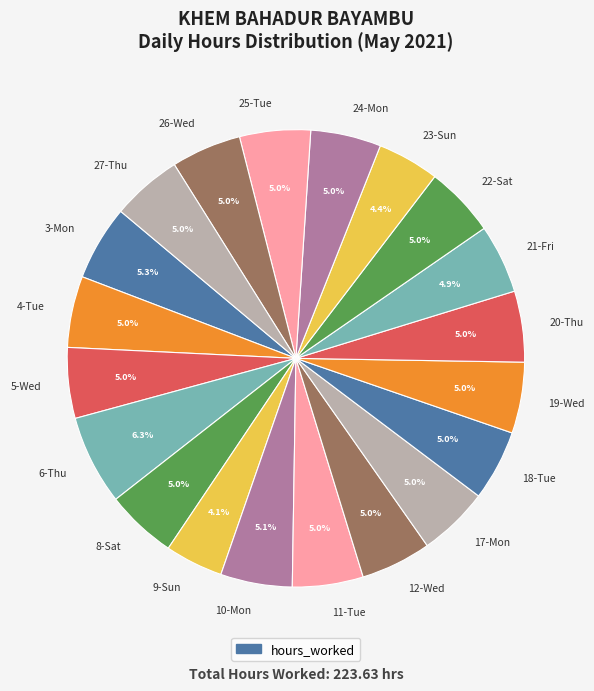

How many slices are in this pie chart?

20